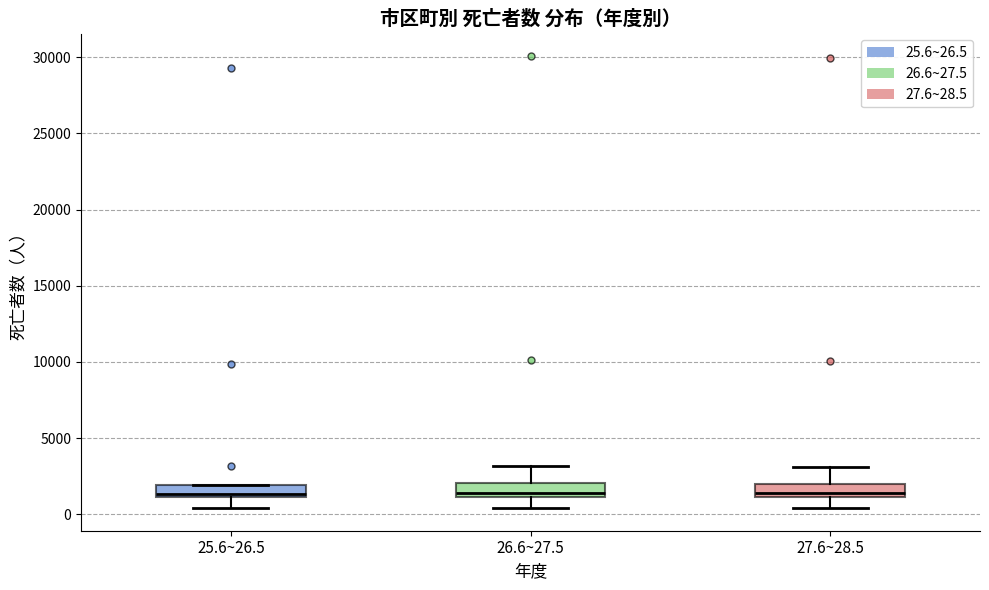

Reading left to right, read every box against the y-axis: the position of its median line, the range the box covers, and the ends of its whiskers. The values are not printed on the chart, so give them approximately, as read against the axis.

25.6~26.5: median 1500, box 1000 to 2000, whiskers 500 to 2000
26.6~27.5: median 1500, box 1000 to 2000, whiskers 500 to 3000
27.6~28.5: median 1500, box 1000 to 2000, whiskers 500 to 3000